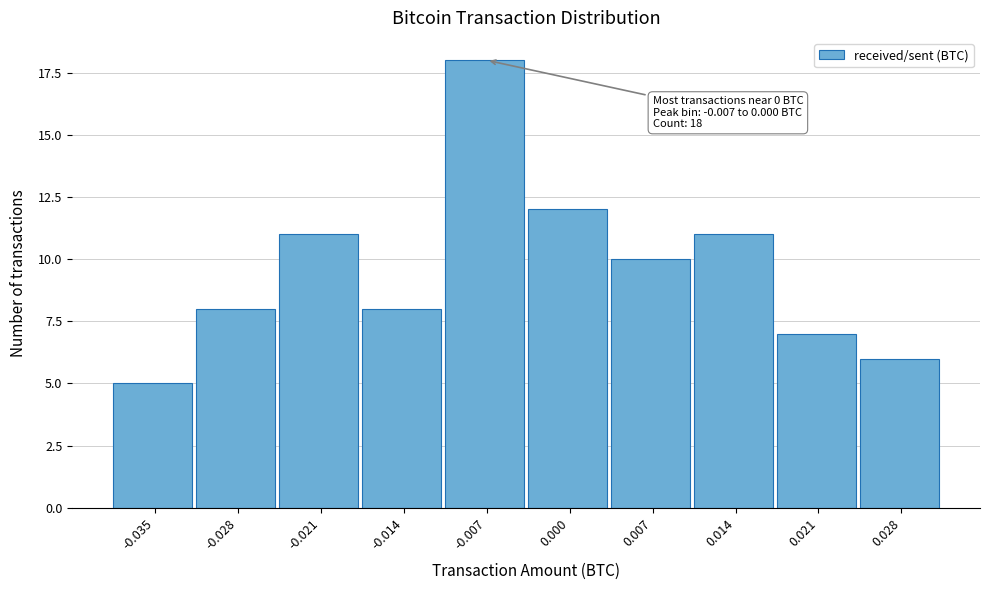

Reading left to right, list all the values displayed in this chart.

-0.035=5	-0.028=8	-0.021=11	-0.014=8	-0.007=18	0.000=12	0.007=10	0.014=11	0.021=7	0.028=6